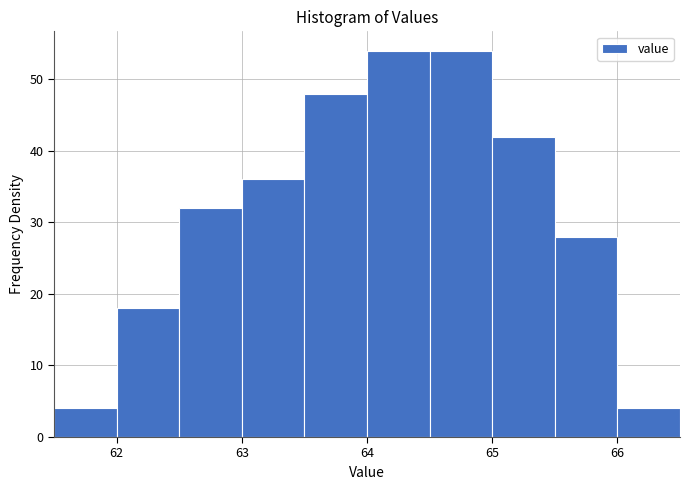

How tall is the bar that spans 62.5 to 63.0 on the x-axis? The values are not printed on the chart, so give them approximately, as read against the axis.

32